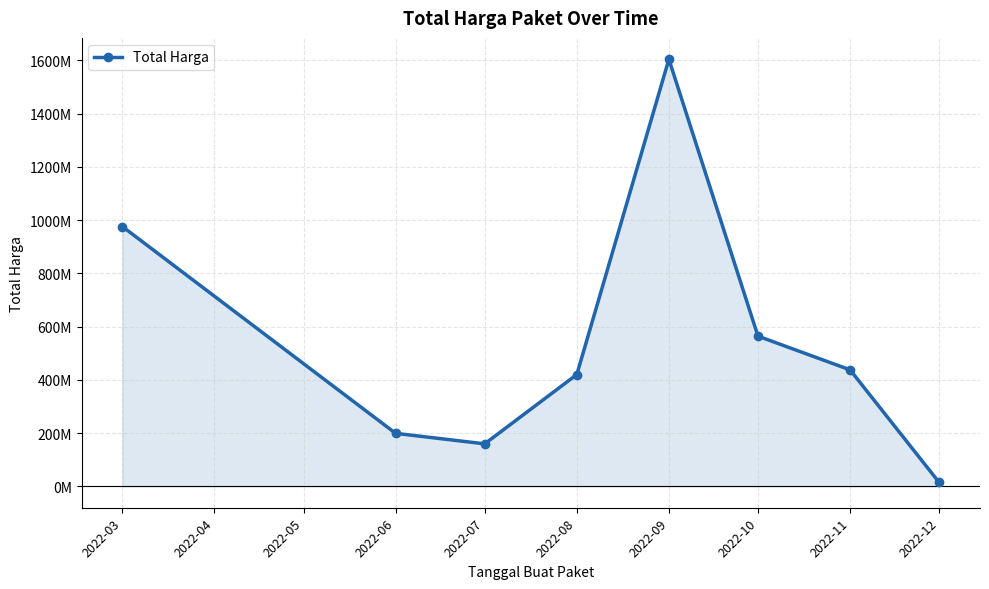

Is this an area chart (filled region under the line)?

Yes